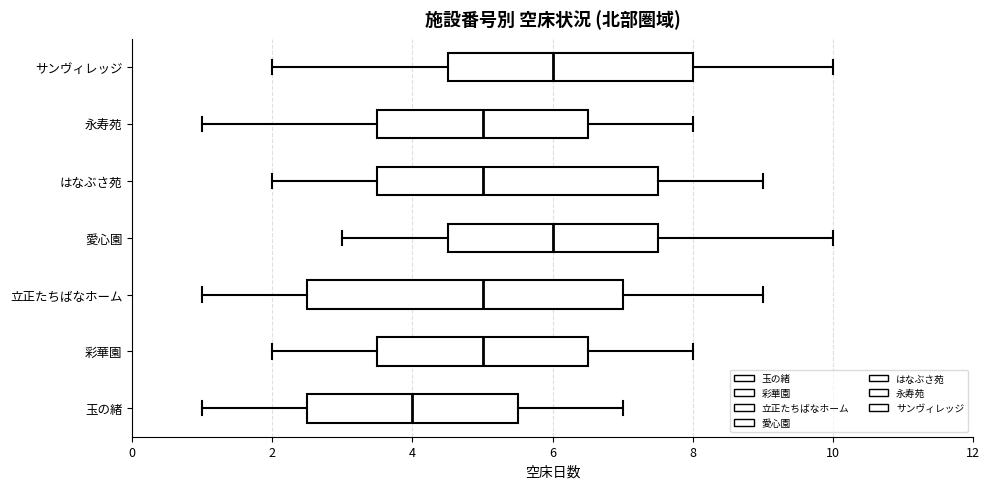

Which box is the widest, from its left edge to its right edge?

立正たちばなホーム